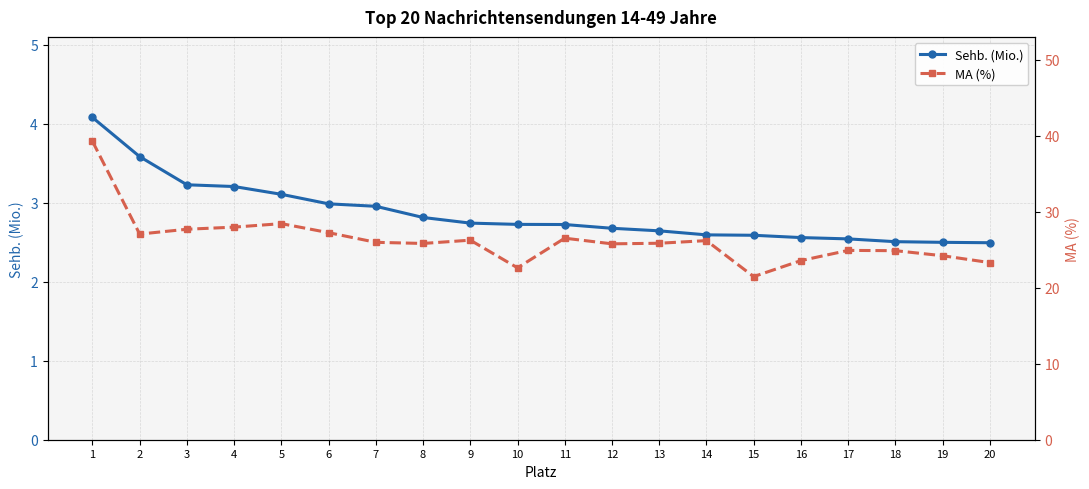

Which category has the lowest value in the MA (%) series?

15